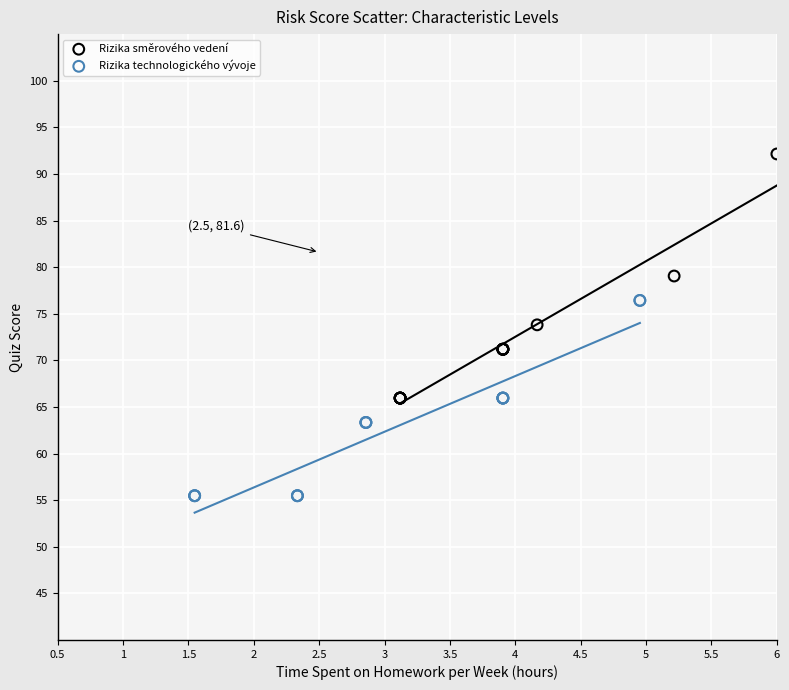

What are all the series names shown in the legend?

Rizika směrového vedení, Rizika technologického vývoje